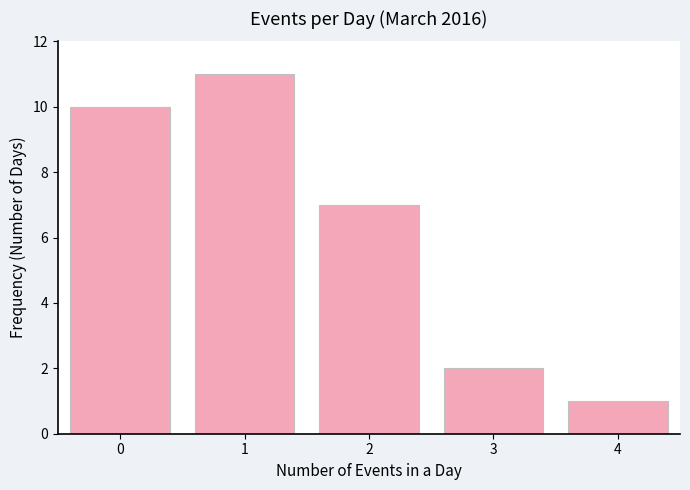

Reading left to right, list all the values displayed in this chart.

10	11	7	2	1